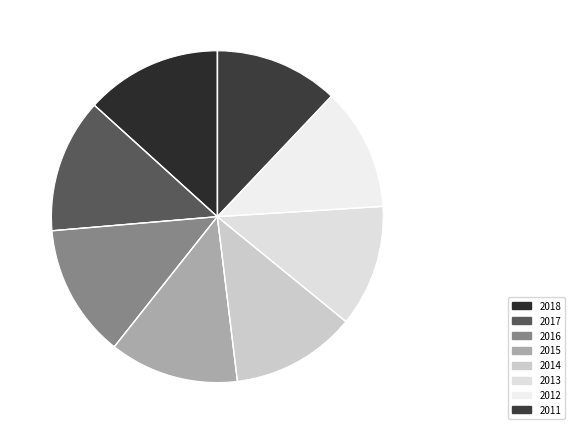

Is the sum of 2016 and 2011 greater than half?

No